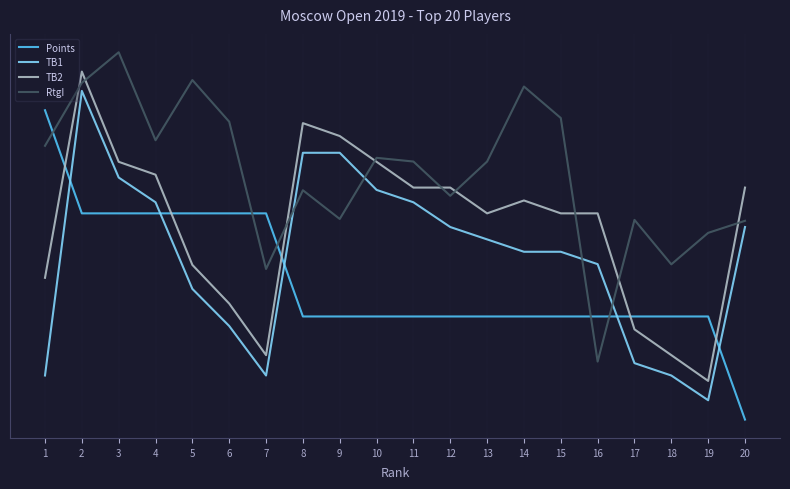

True or false: TB2 and Points intersect in this chart.

True